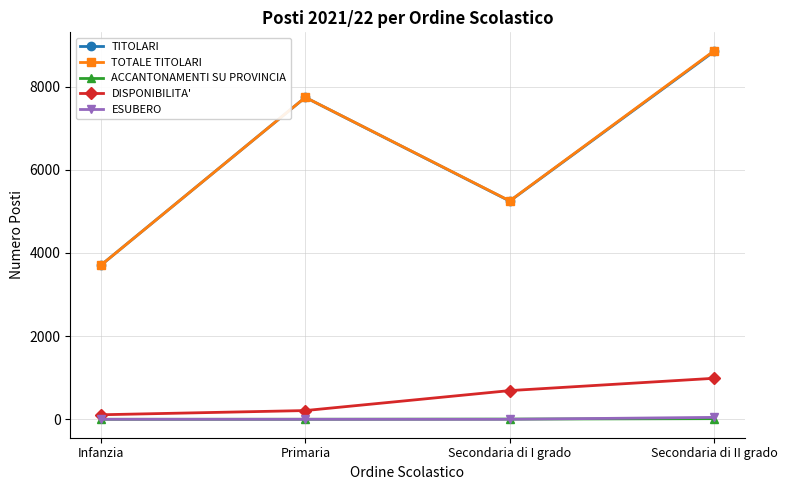

Is it true that DISPONIBILITA' equals 988 at Secondaria di I grado?

False